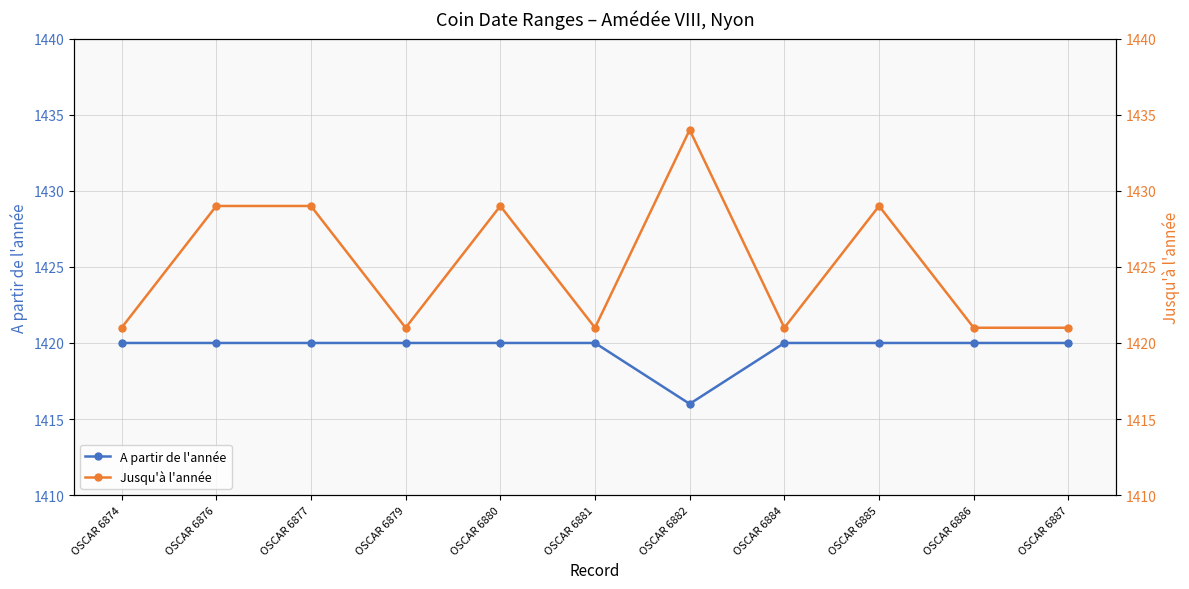

Is it true that A partir de l'année equals 1416 at OSCAR 6882?

True